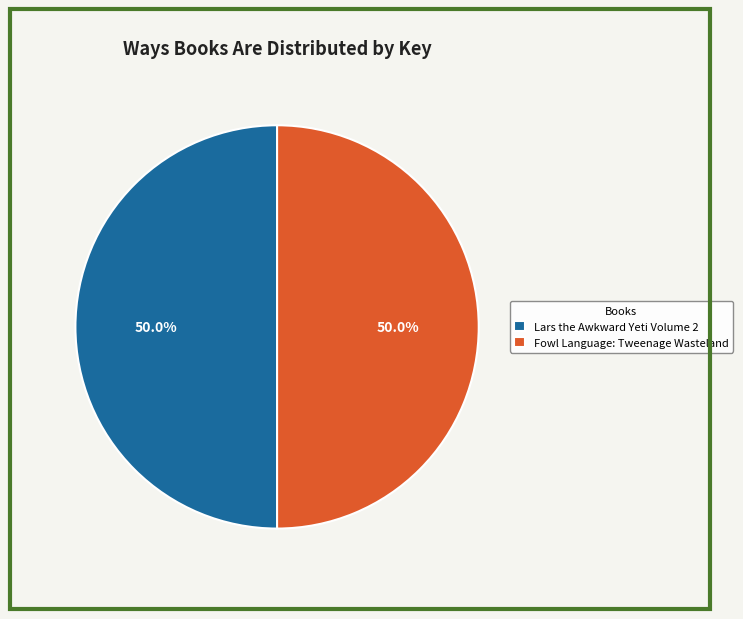

To the nearest percent, what percentage of the pie is Fowl Language: Tweenage Wasteland?

50%